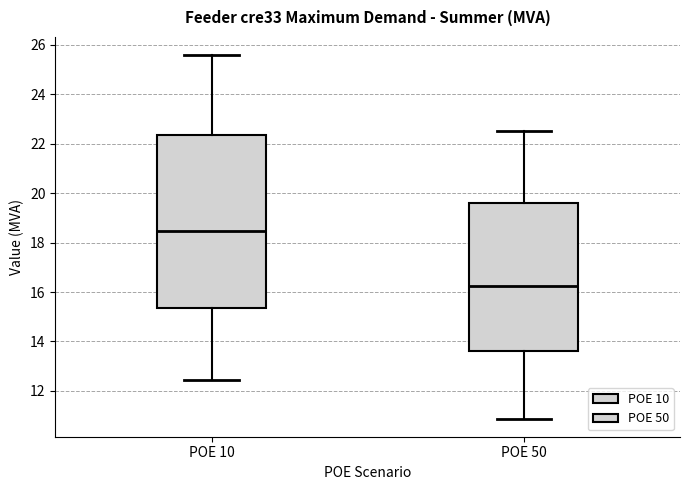

Where does the lower whisker of the box for POE 10 end on the y-axis? The values are not printed on the chart, so give them approximately, as read against the axis.

12.4